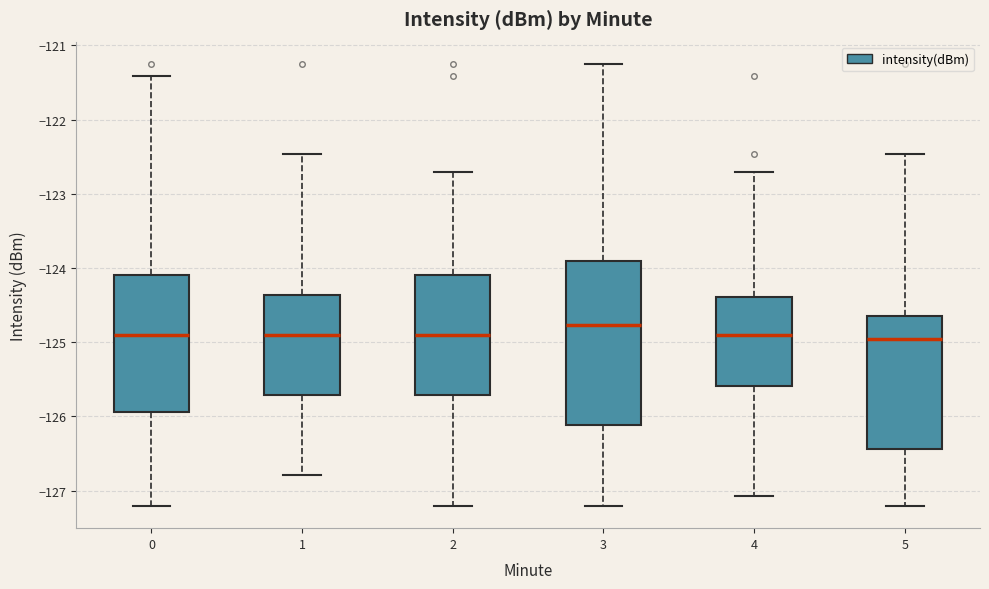

Comparing the boxes themselves (not the whiskers), which one is the tallest?

3